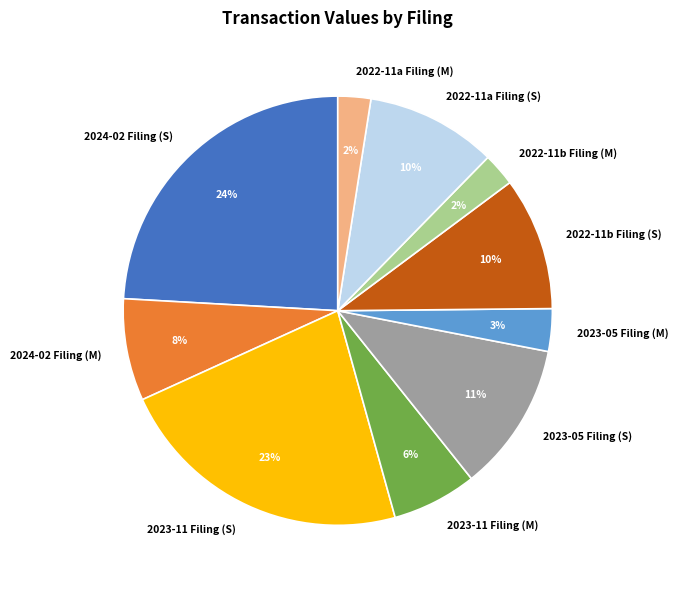

What is the largest slice in the pie chart?

2024-02 Filing (S)